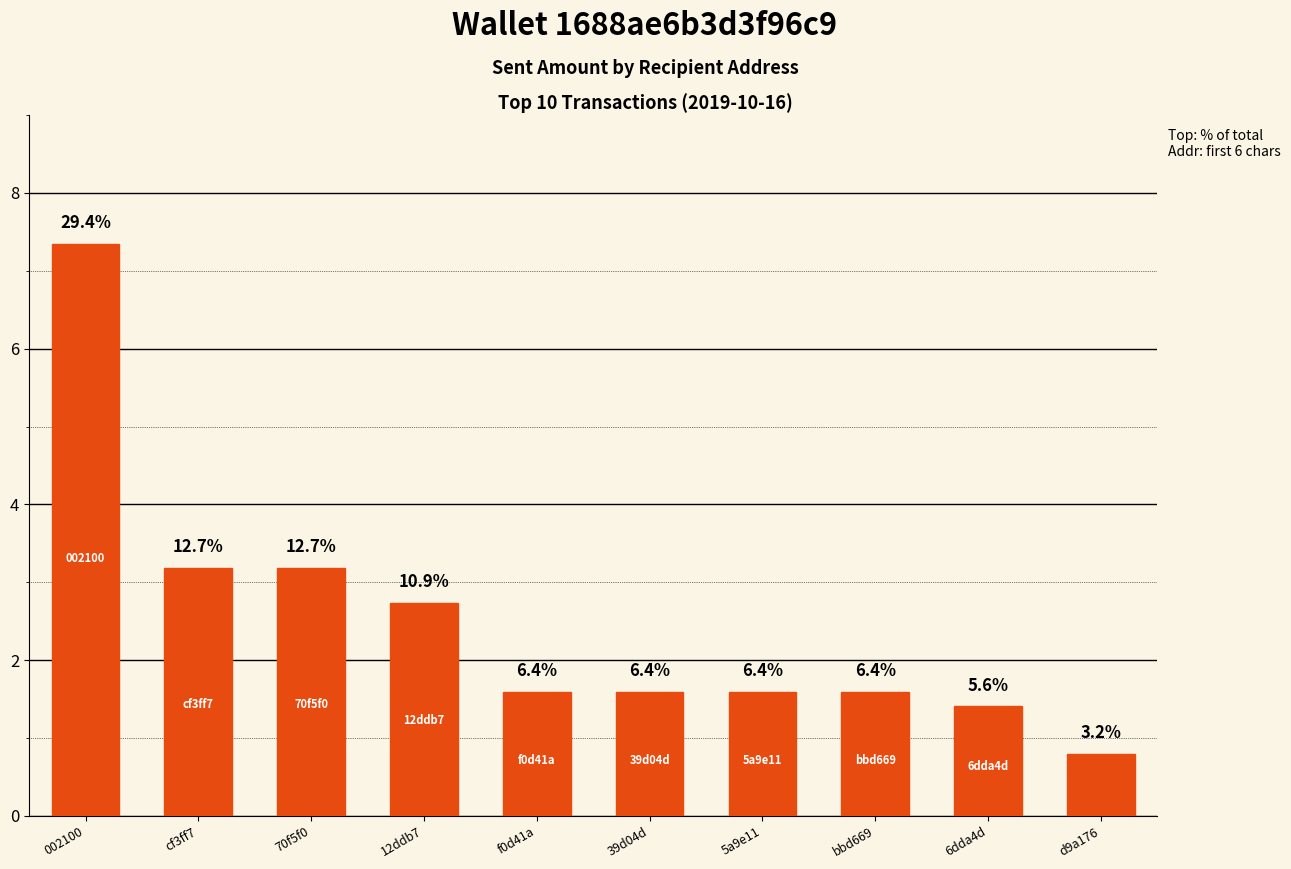

Where is the data nearest to the value 4?

cf3ff7